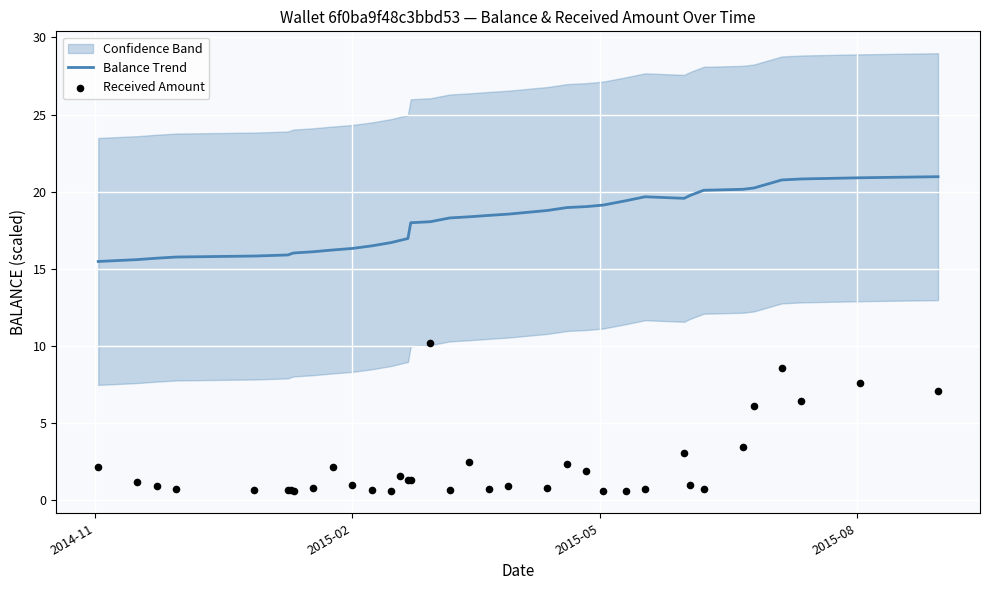

At how many categories does at least one series exceed 8?

36